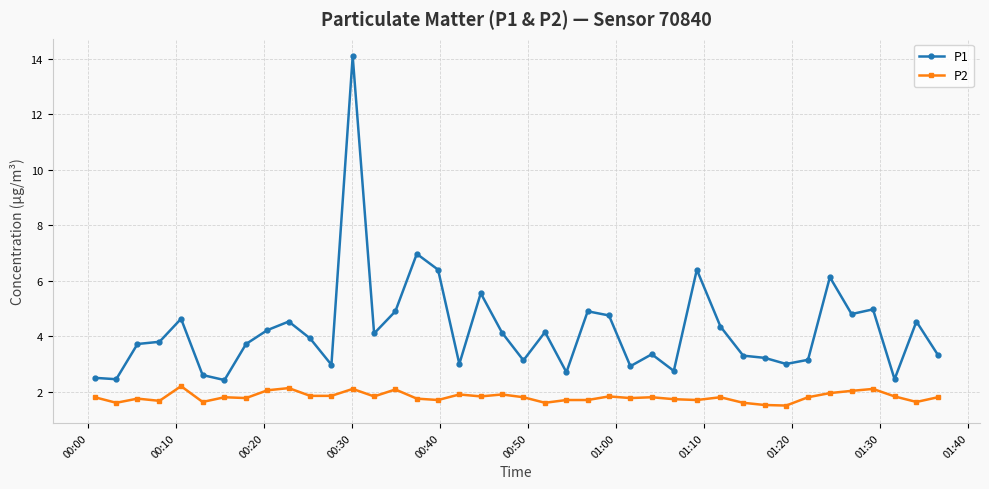

True or false: P2 and P1 cross at least once.

False